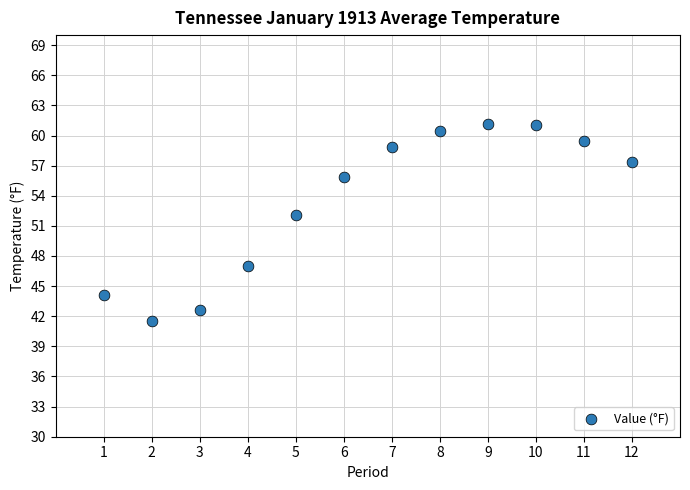

What Y value in the scatter plot is closest to 51?

52.1